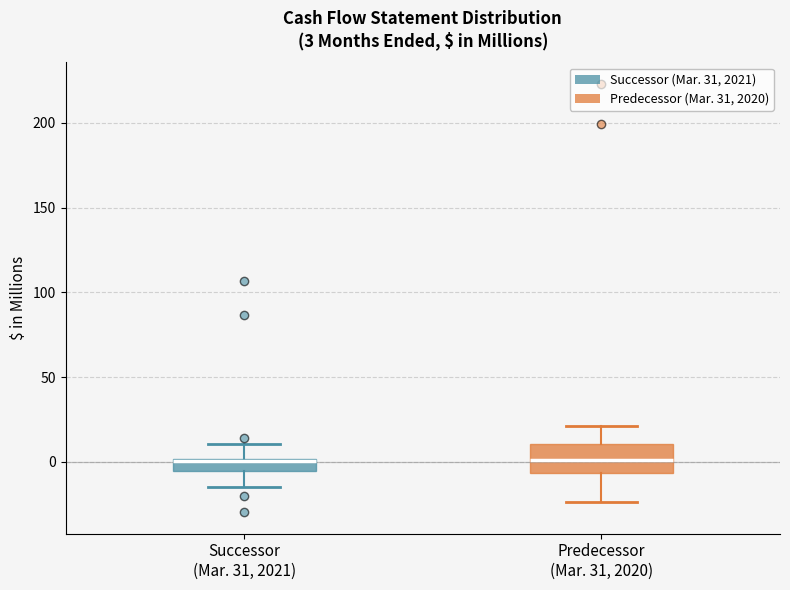

Comparing the boxes themselves (not the whiskers), which one is the tallest?

Predecessor (Mar. 31, 2020)